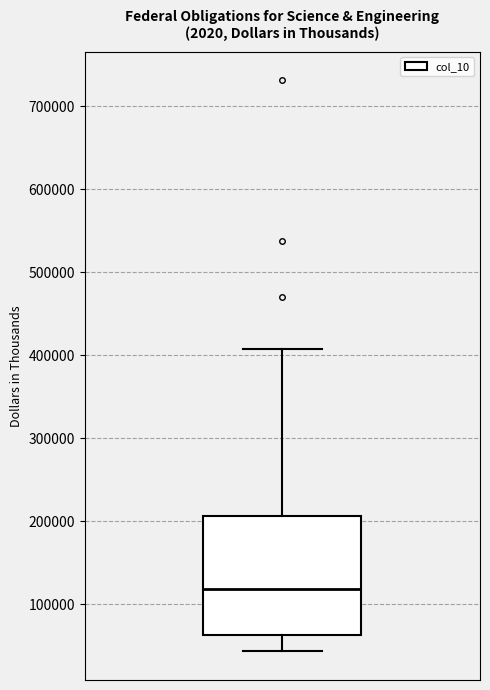

Read this box plot against the y-axis: the position of the median line, the range covered by the box, and the ends of both whiskers. The values are not printed on the chart, so give them approximately, as read against the axis.

median 120000, box 60000 to 210000, whiskers 40000 to 410000